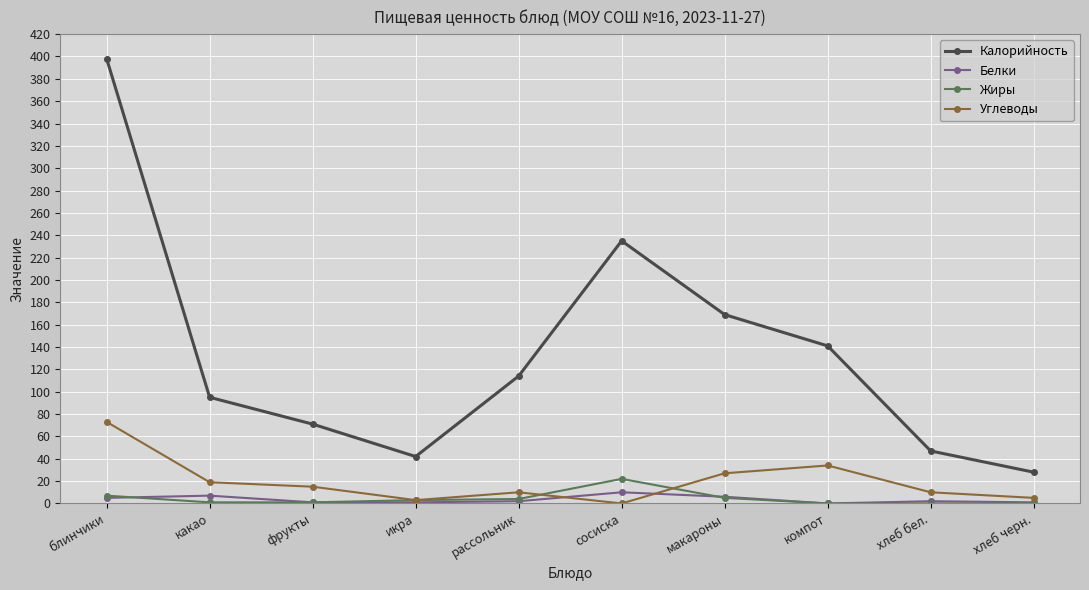

What is the spread (max minus min) of values at рассольник?

112